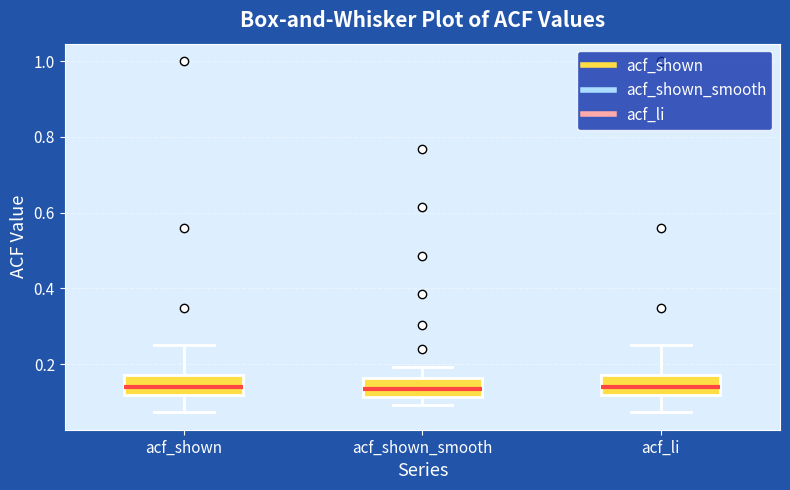

Reading left to right, transcribe this box plot: for each box, give where its median line is, the range the box spans, and where its two whiskers end, as read against the y-axis. The values are not printed on the chart, so give them approximately, as read against the axis.

acf_shown: median 0.14, box 0.12 to 0.18, whiskers 0.08 to 0.26
acf_shown_smooth: median 0.14, box 0.12 to 0.16, whiskers 0.10 to 0.20
acf_li: median 0.14, box 0.12 to 0.18, whiskers 0.08 to 0.26